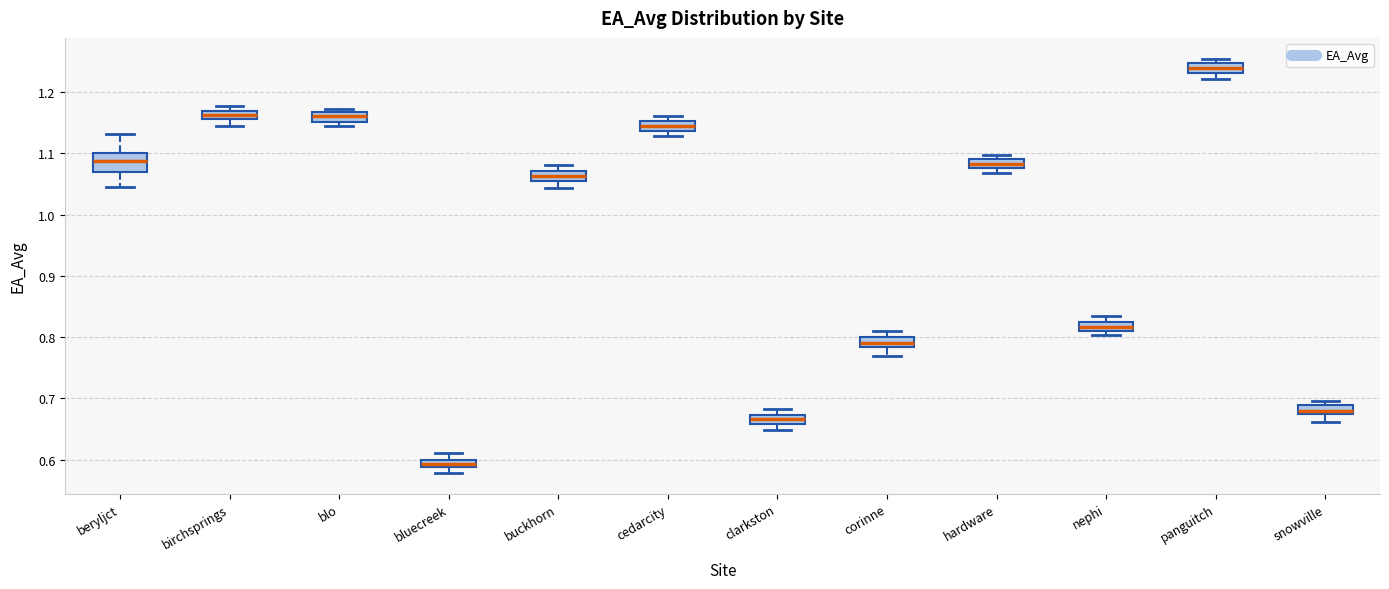

Which box is the tallest, from its lower edge to its upper edge?

beryljct